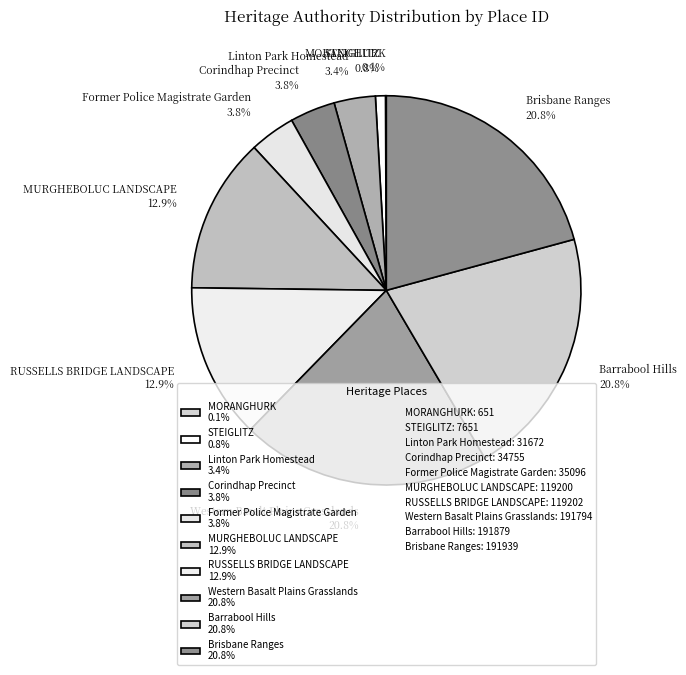

To the nearest percent, what percentage of the pie is Brisbane Ranges?

21%